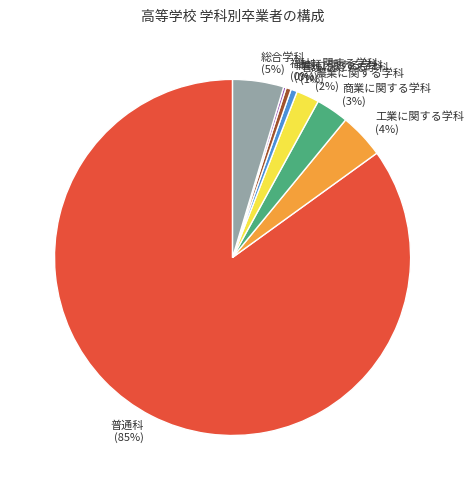

Combined, do 農業に関する学科 and 総合学科 account for over 50%?

No